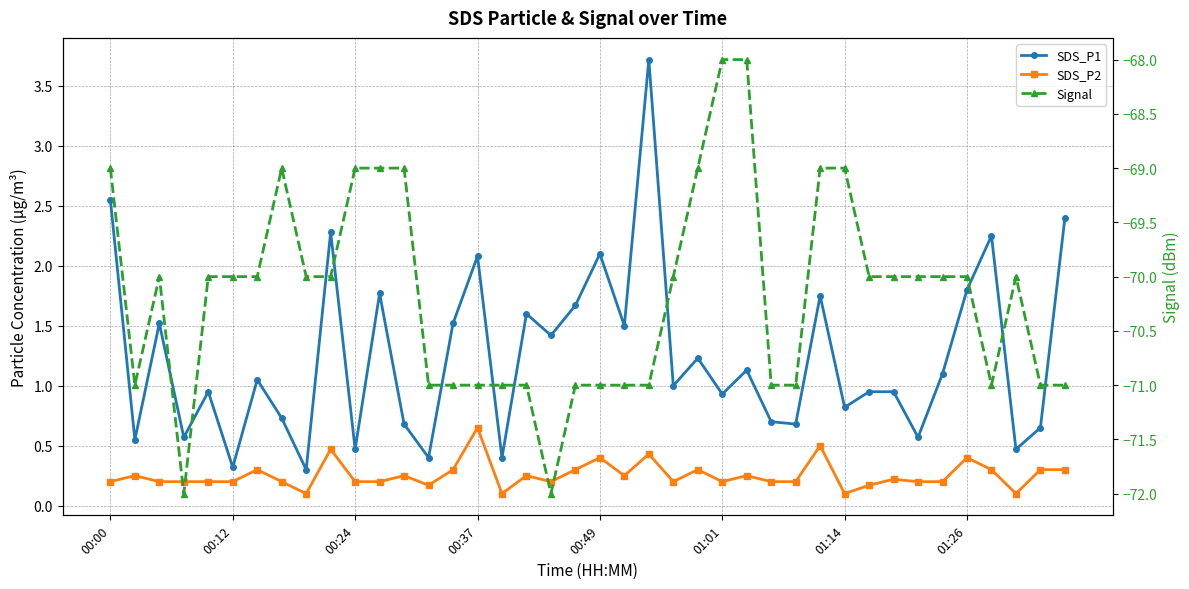

True or false: SDS_P2 and SDS_P1 cross at least once.

False